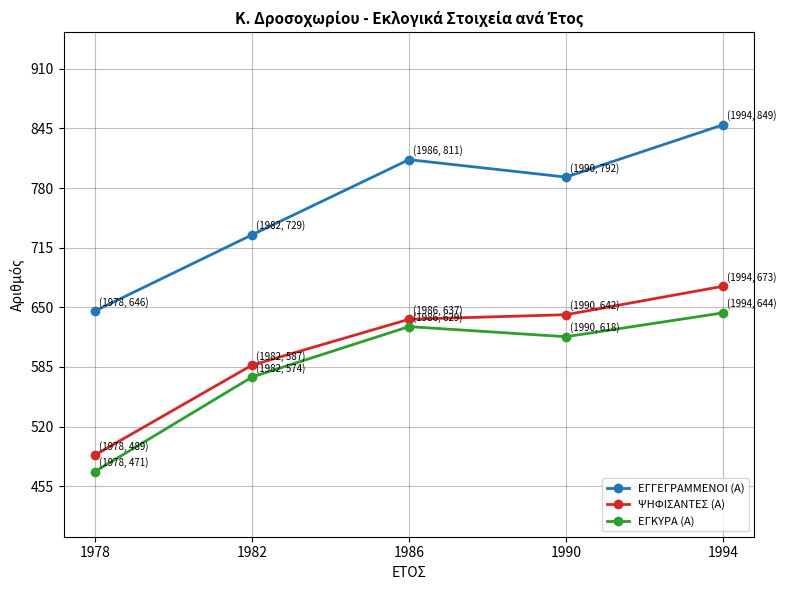

At which category is the sum across all series the highest?

1994